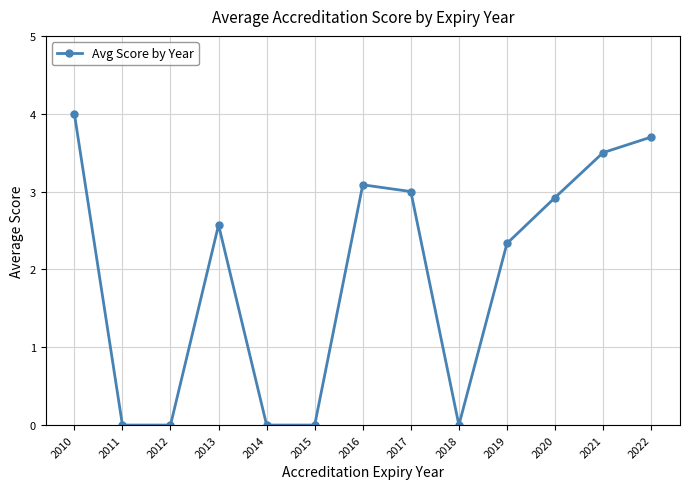

Which has a higher value, 2011 or 2019?

2019